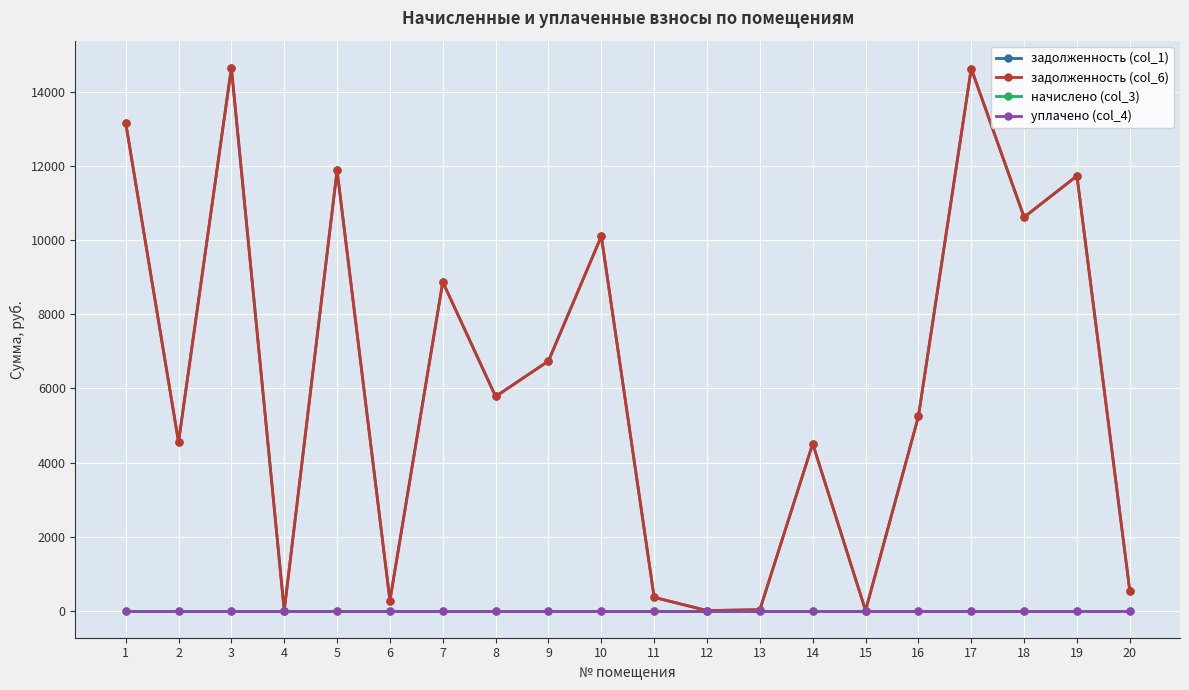

True or false: уплачено (col_4) has a value of 0.0 at 12.

True